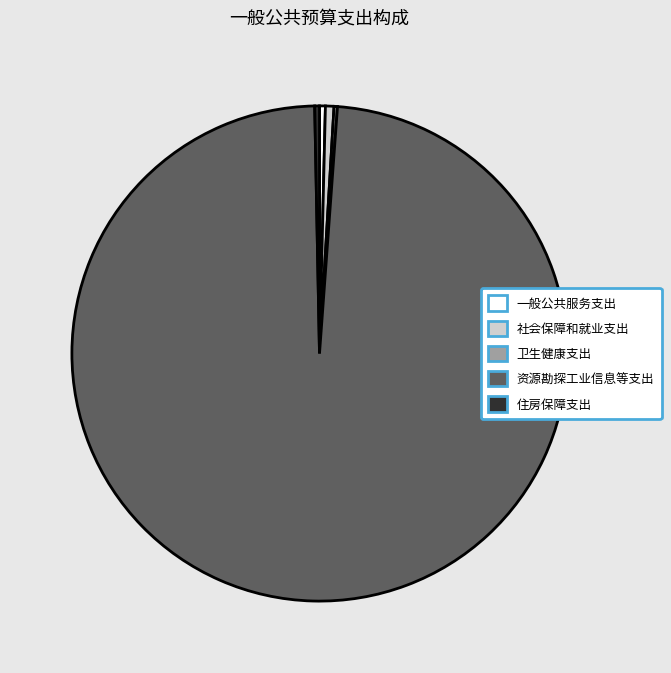

Which slice is the largest?

资源勘探工业信息等支出